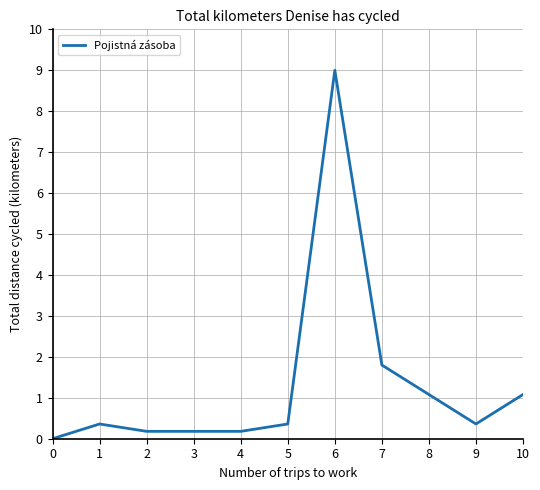

Between 7 and 1, which is larger?

7